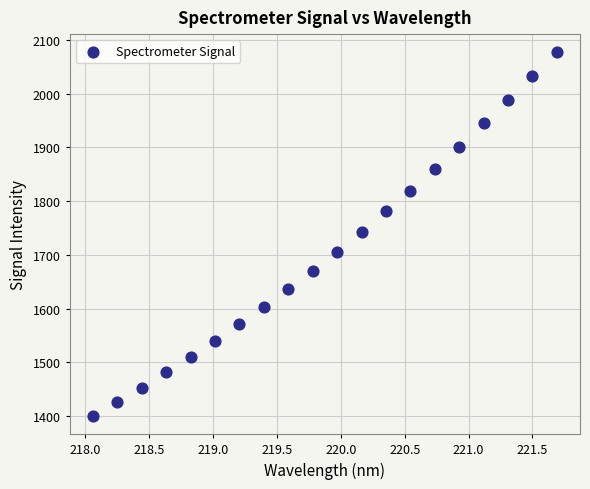

List the coordinates of all points as (X, Y) pairs, reading left to right.

(218.1, 1400.1)  (218.3, 1425.7)  (218.4, 1452.1)  (218.6, 1481.4)  (218.8, 1509.5)  (219.0, 1539.0)  (219.2, 1571.1)  (219.4, 1602.9)  (219.6, 1636.1)  (219.8, 1670.1)  (220.0, 1705.8)  (220.2, 1741.7)  (220.4, 1781.0)  (220.5, 1819.6)  (220.7, 1860.5)  (220.9, 1900.2)  (221.1, 1944.8)  (221.3, 1988.9)  (221.5, 2032.7)  (221.7, 2077.0)